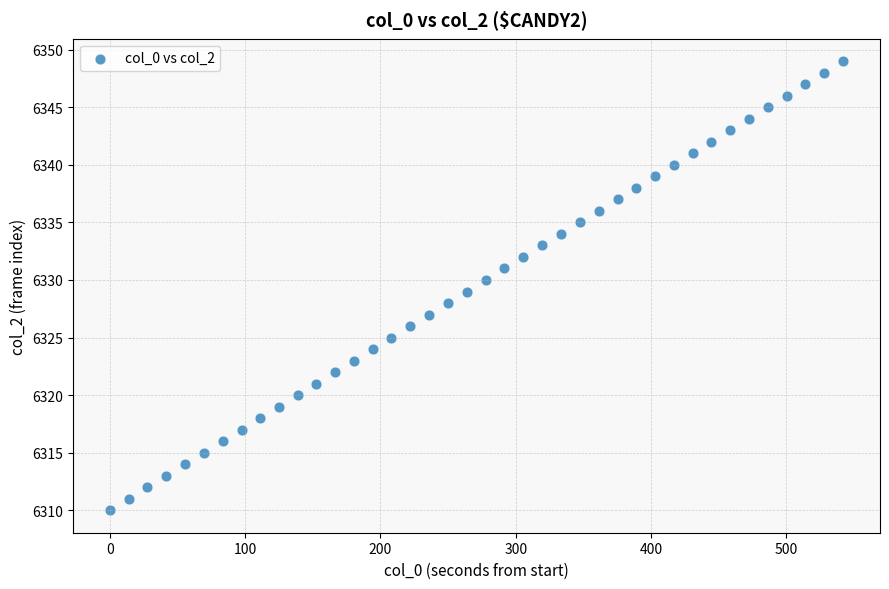

What is the range of Y values (max minus min)?

39